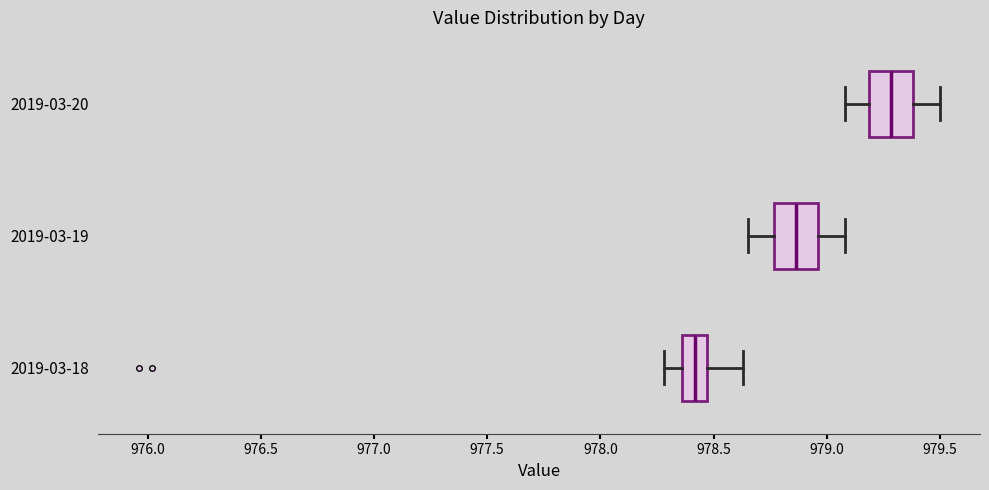

Which box's median line is the furthest to the left?

2019-03-18